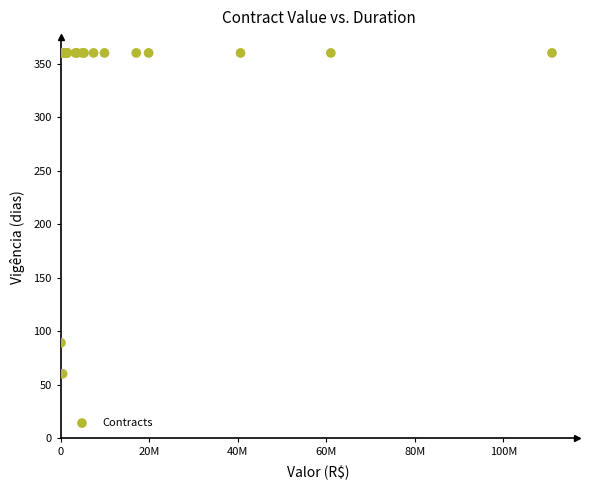

What Y value in the scatter plot is closest to 210?

89